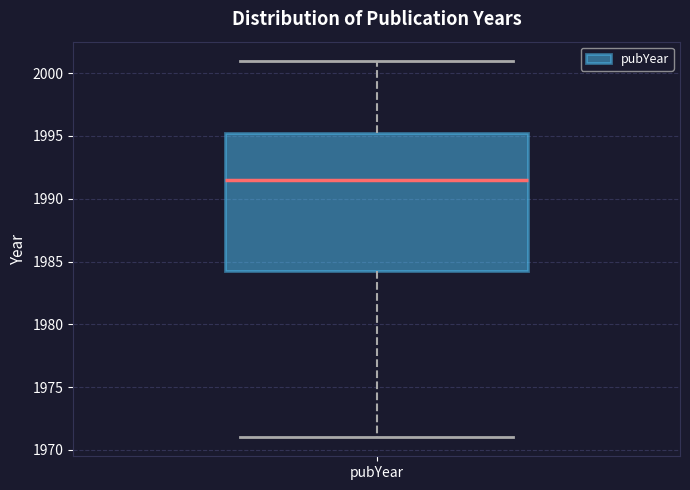

Read this box plot against the y-axis: the position of the median line, the range covered by the box, and the ends of both whiskers. The values are not printed on the chart, so give them approximately, as read against the axis.

median 1991.5, box 1984.5 to 1995.5, whiskers 1971.0 to 2001.0